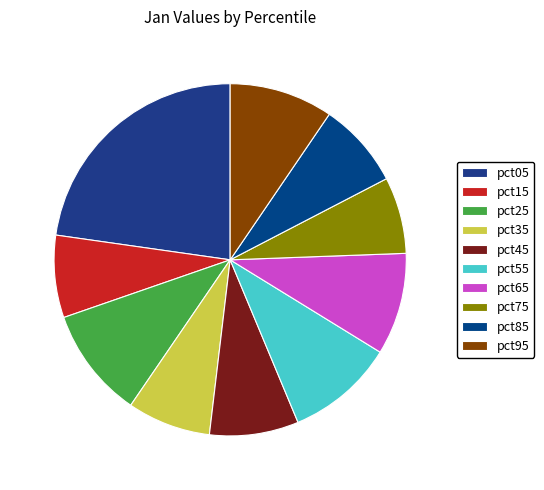

How many segments does this pie chart have?

10